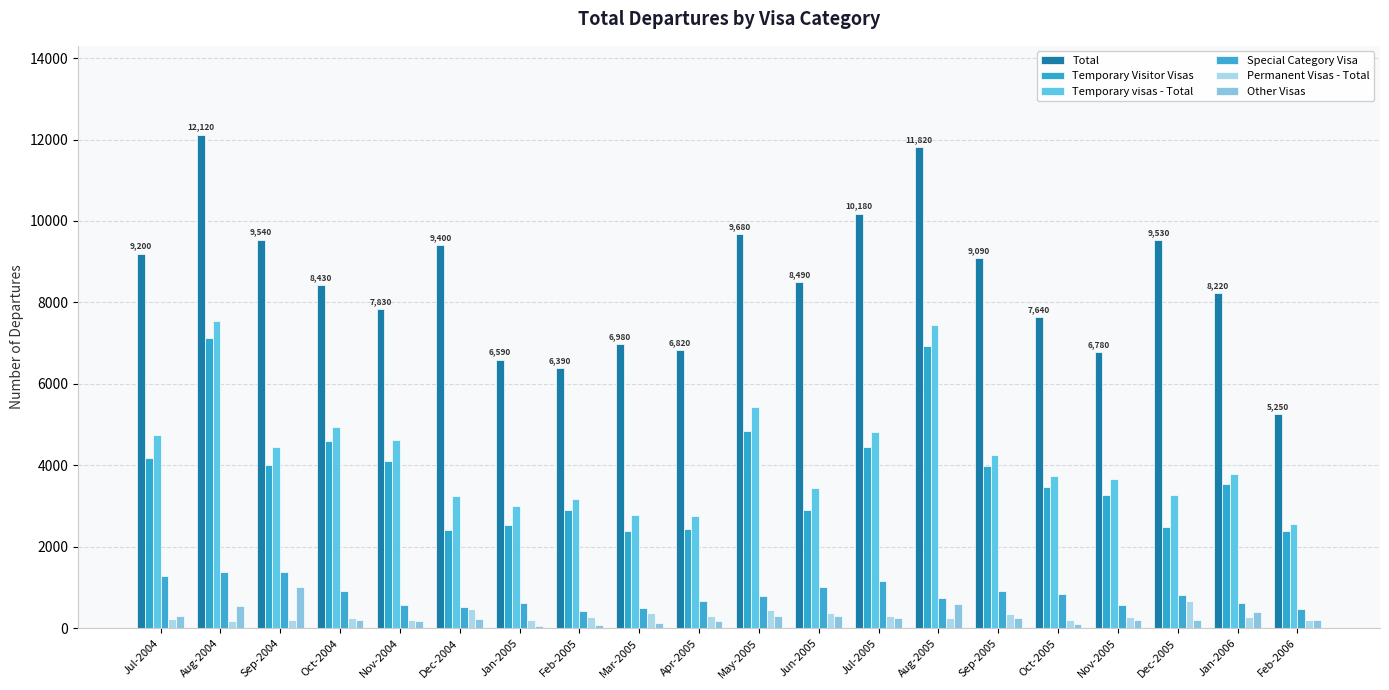

What is the greatest value displayed?

12120